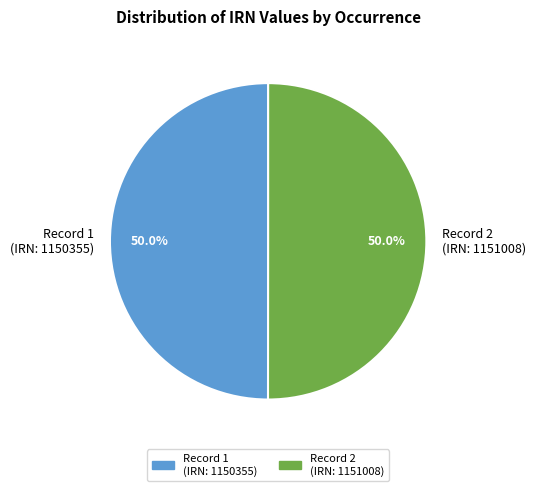

Combined, do Record 1 (IRN: 1150355) and Record 2 (IRN: 1151008) account for over 50%?

Yes